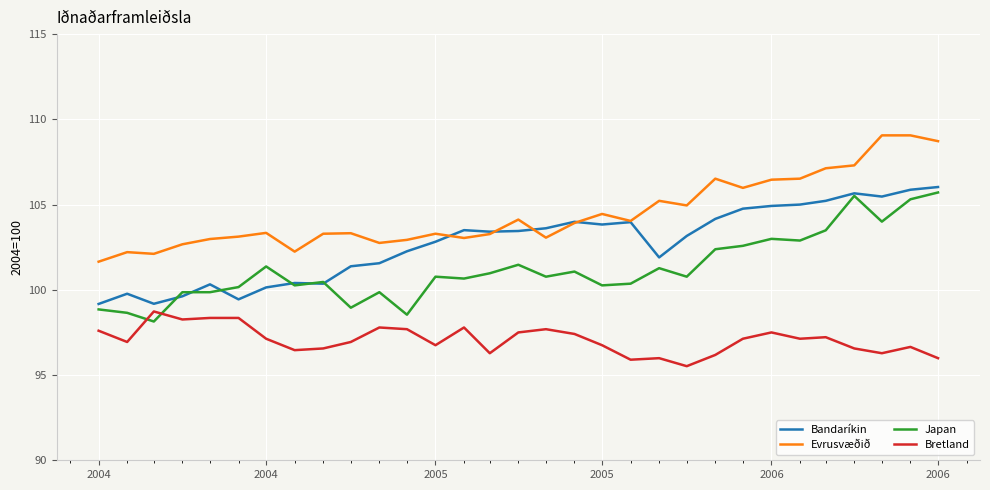

True or false: Evrusvæðið and Bretland intersect in this chart.

False